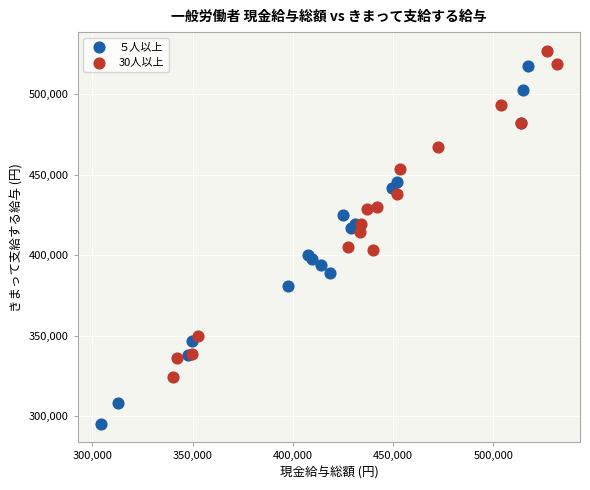

Which series has the largest Y range (max minus min)?

５人以上